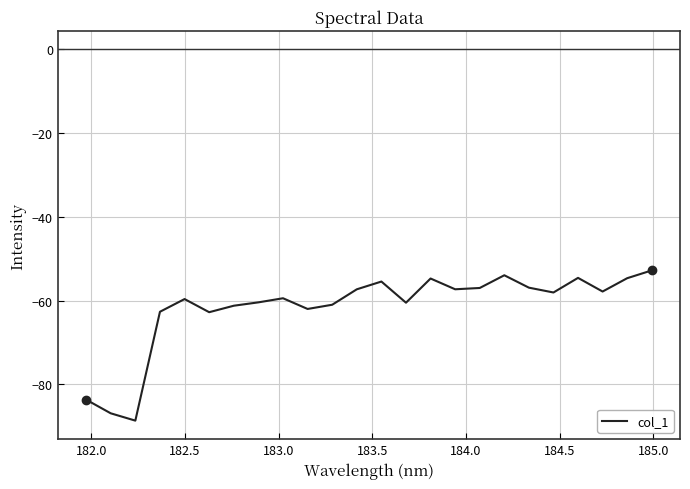

Count the number of categories in the chart.

24